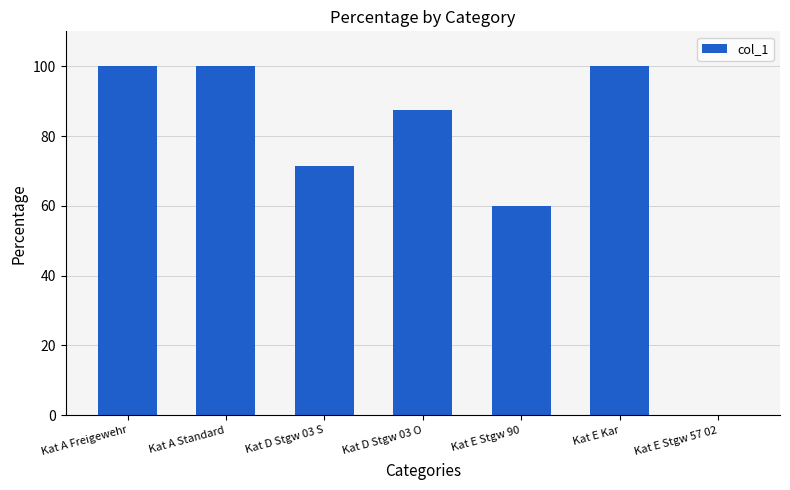

What value does the data have at Kat A Freigewehr?

100.0